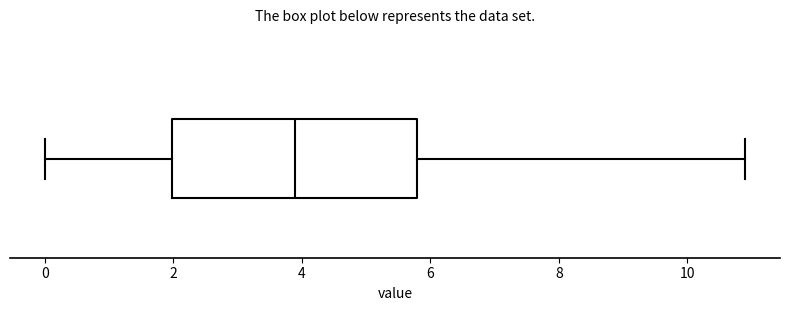

Transcribe this box plot: give where the median line is, the range the box spans, and where the two whiskers end, as read against the x-axis. The values are not printed on the chart, so give them approximately, as read against the axis.

median 4.0, box 2.0 to 5.8, whiskers 0.0 to 11.0